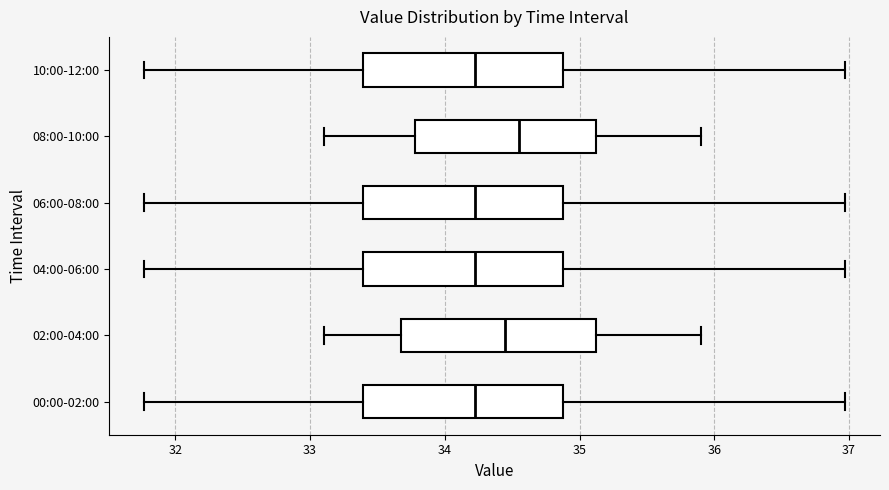

Reading bottom to top, read every box against the x-axis: the position of its median line, the range the box covers, and the ends of its whiskers. The values are not printed on the chart, so give them approximately, as read against the axis.

00:00-02:00: median 34.2, box 33.4 to 34.9, whiskers 31.8 to 37.0
02:00-04:00: median 34.5, box 33.7 to 35.1, whiskers 33.1 to 35.9
04:00-06:00: median 34.2, box 33.4 to 34.9, whiskers 31.8 to 37.0
06:00-08:00: median 34.2, box 33.4 to 34.9, whiskers 31.8 to 37.0
08:00-10:00: median 34.6, box 33.8 to 35.1, whiskers 33.1 to 35.9
10:00-12:00: median 34.2, box 33.4 to 34.9, whiskers 31.8 to 37.0